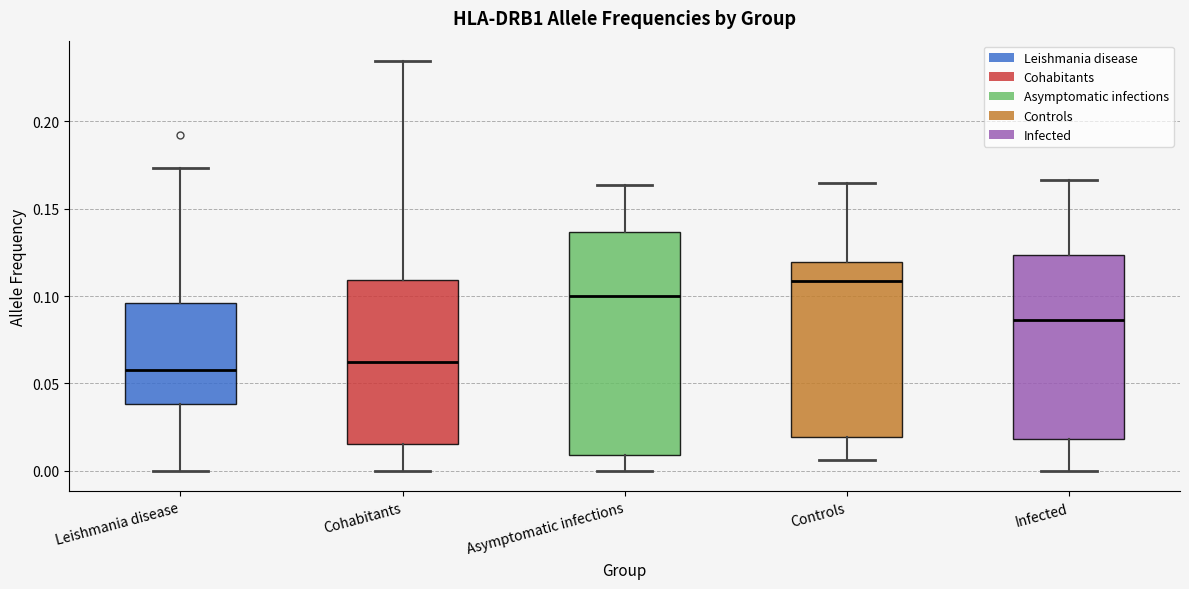

Which box has the highest median line?

Controls